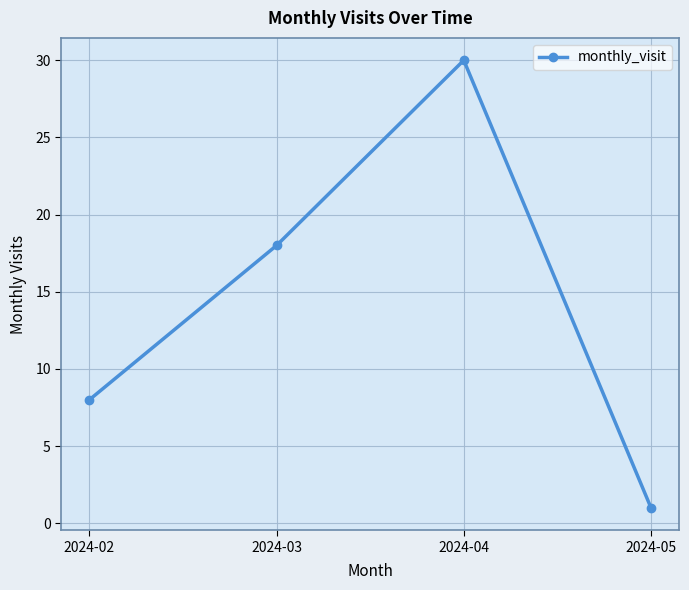

What is the ratio of the value at 2024-04 to the value at 2024-03?

1.7